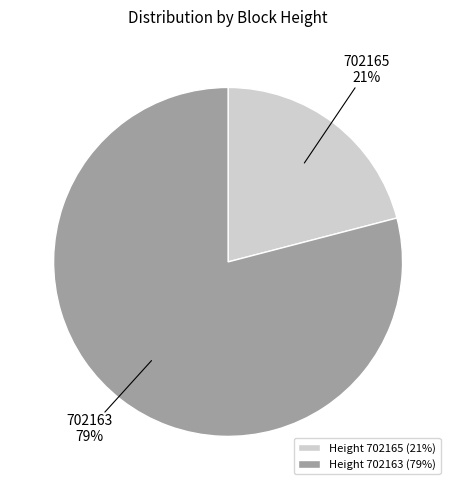

How many segments does this pie chart have?

2